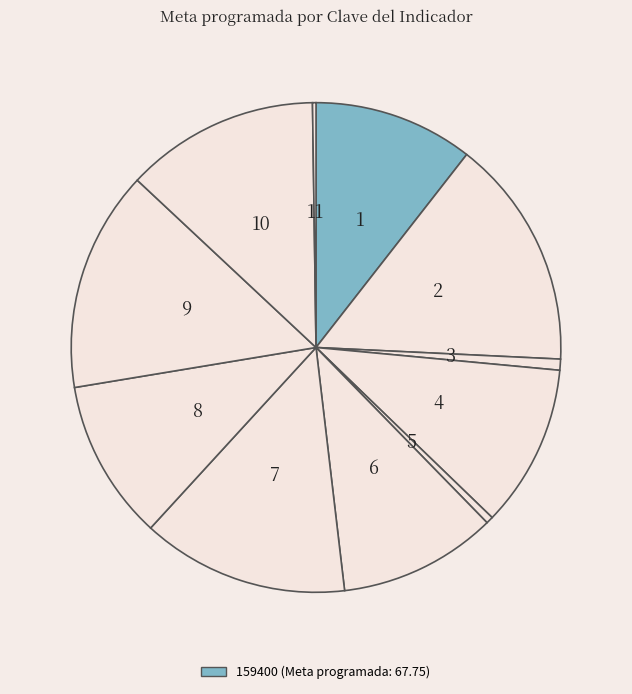

Count the number of slices in the pie.

11